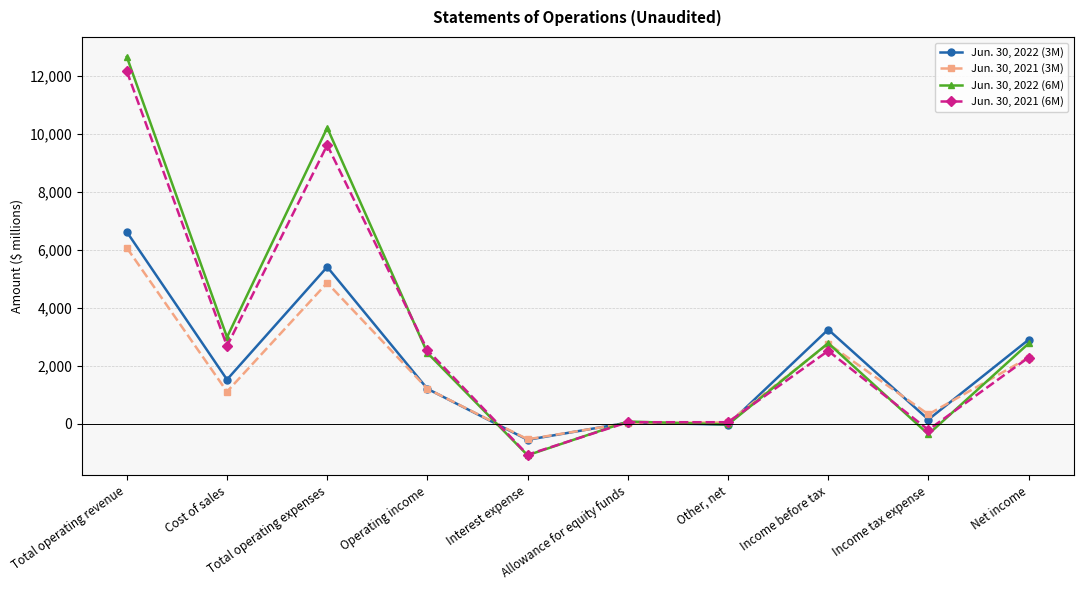

True or false: Jun. 30, 2022 (3M) and Jun. 30, 2021 (6M) cross at least once.

True